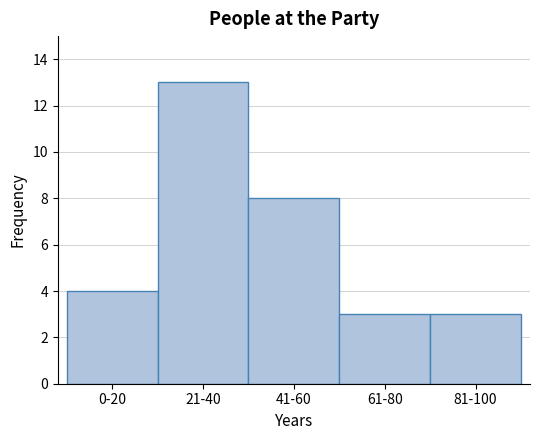

Reading left to right, list all the values displayed in this chart.

4	13	8	3	3